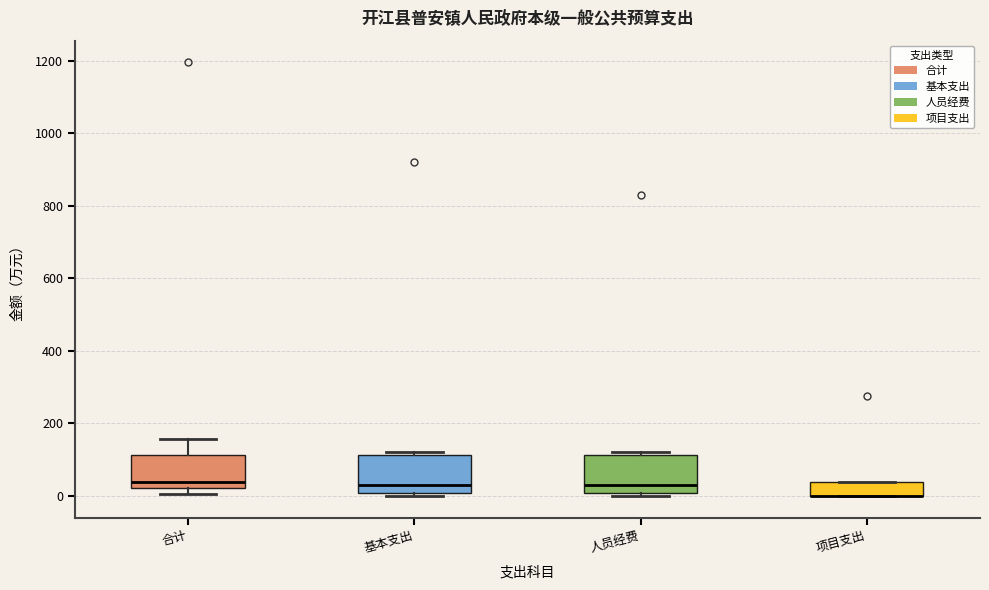

Reading left to right, transcribe this box plot: for each box, give where its median line is, the range the box spans, and where its two whiskers end, as read against the y-axis. The values are not printed on the chart, so give them approximately, as read against the axis.

合计: median 40, box 20 to 120, whiskers 0 to 160
基本支出: median 20, box 0 to 120, whiskers 0 (just below the box's lower edge) to 120 (just above the box's upper edge)
人员经费: median 20, box 0 to 120, whiskers 0 (just below the box's lower edge) to 120 (just above the box's upper edge)
项目支出: median 0 (drawn on the box's lower edge), box 0 to 40, whiskers 0 to 40